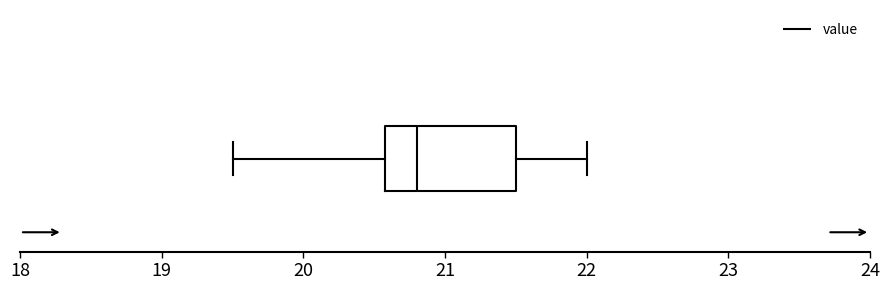

Where is the left edge of the box on the x-axis? The values are not printed on the chart, so give them approximately, as read against the axis.

20.6